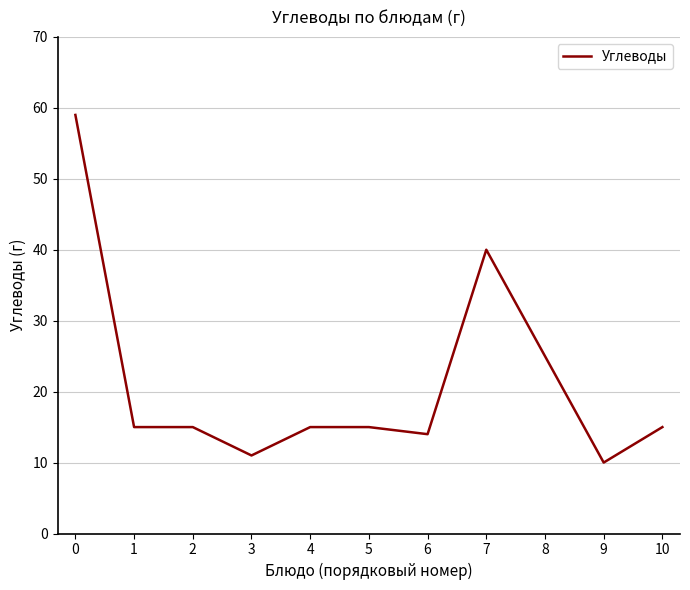

What is the sum of the values at 8 and 5?

40